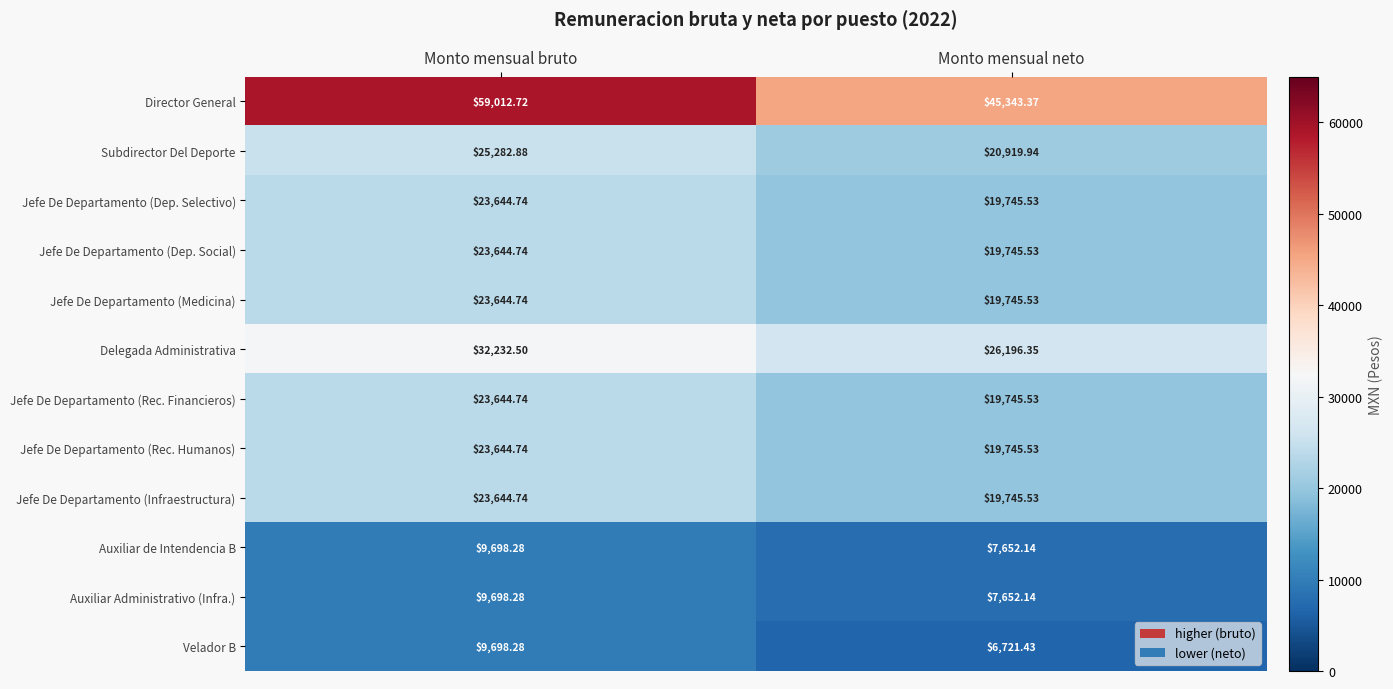

At how many categories does at least one series exceed 54168?

1